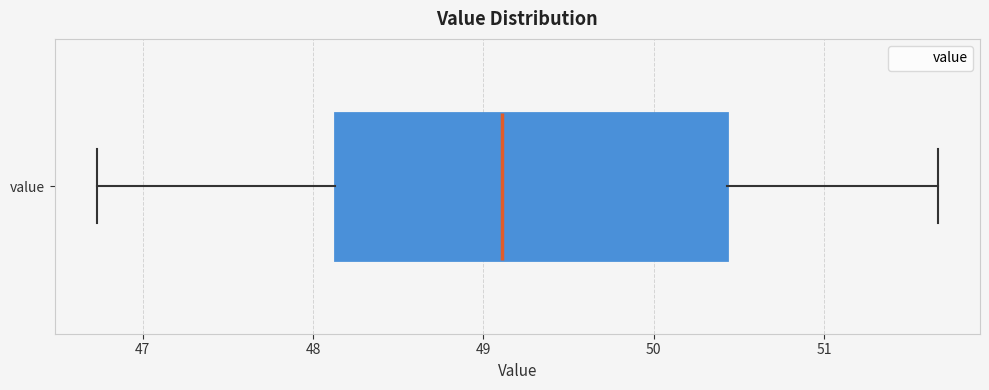

Read this box plot against the x-axis: the position of the median line, the range covered by the box, and the ends of both whiskers. The values are not printed on the chart, so give them approximately, as read against the axis.

median 49.1, box 48.1 to 50.4, whiskers 46.7 to 51.7